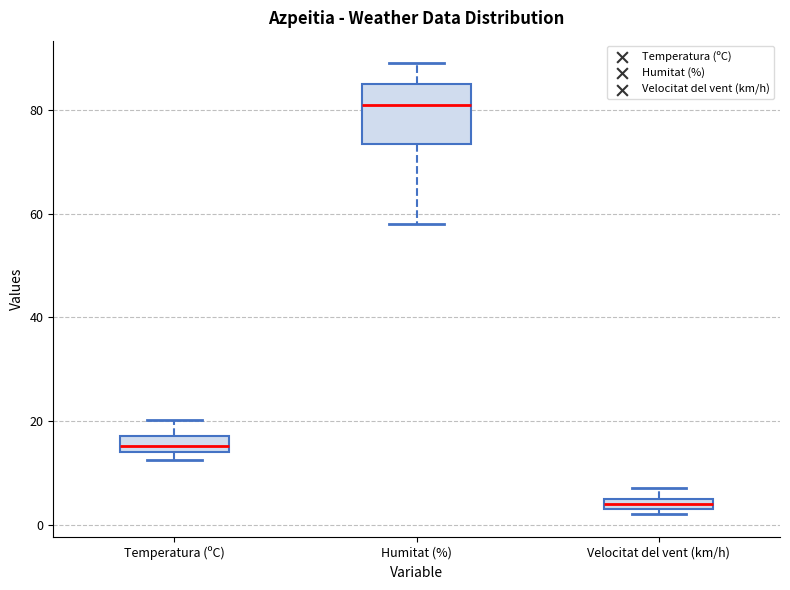

Which box has the lowest median line?

Velocitat del vent (km/h)